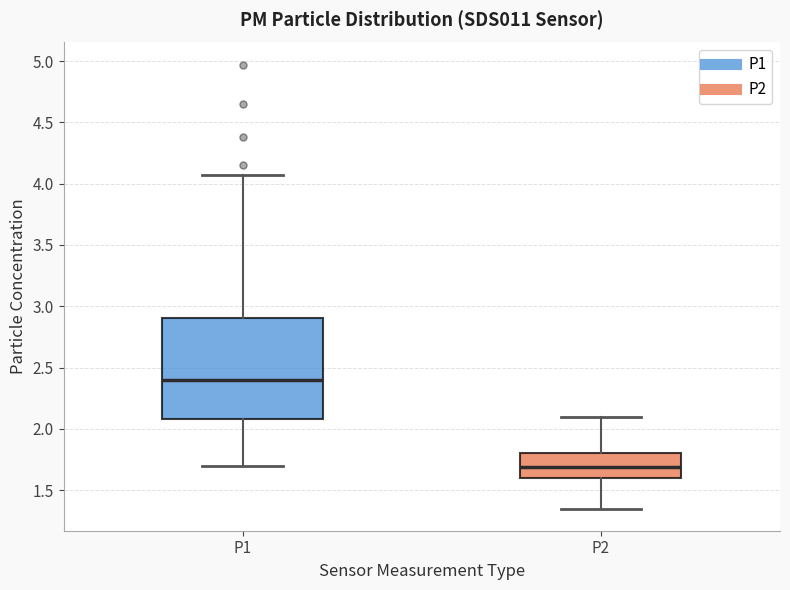

Where is the upper edge of the box for P1 on the y-axis? The values are not printed on the chart, so give them approximately, as read against the axis.

2.90